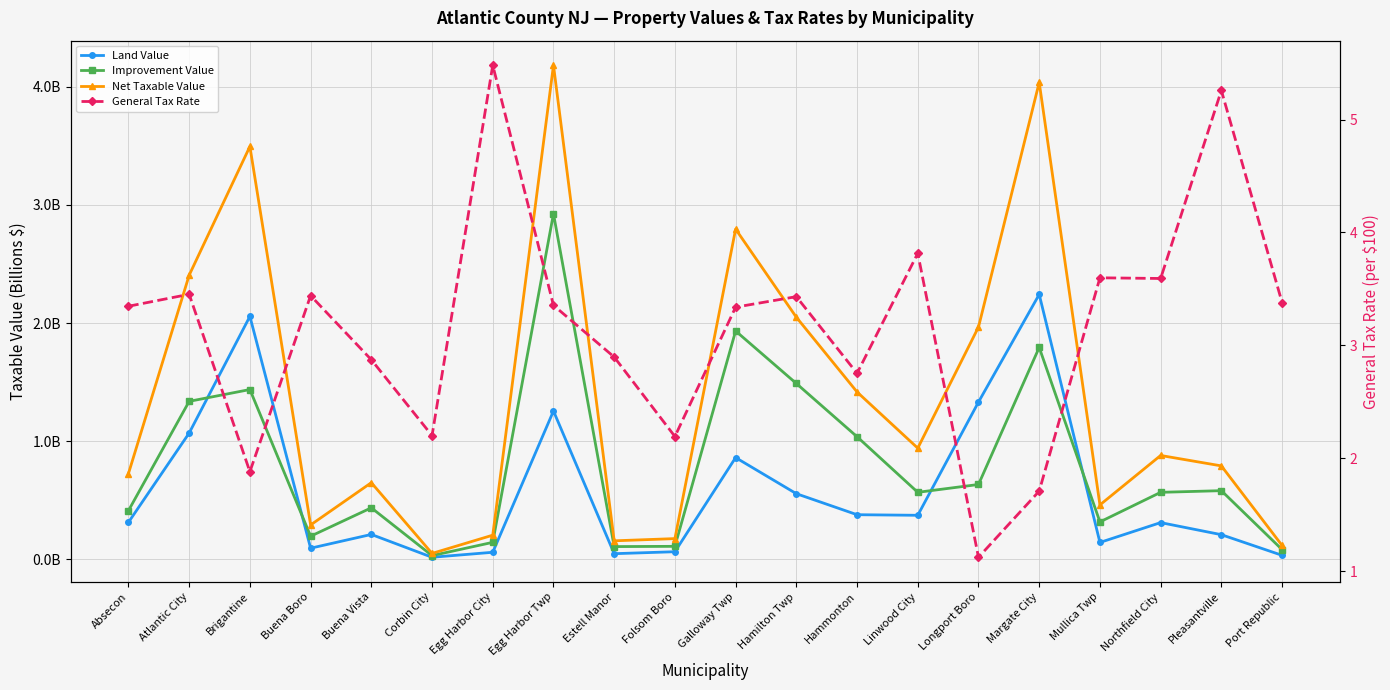

Where is the first local minimum for Land Value?

Buena Boro